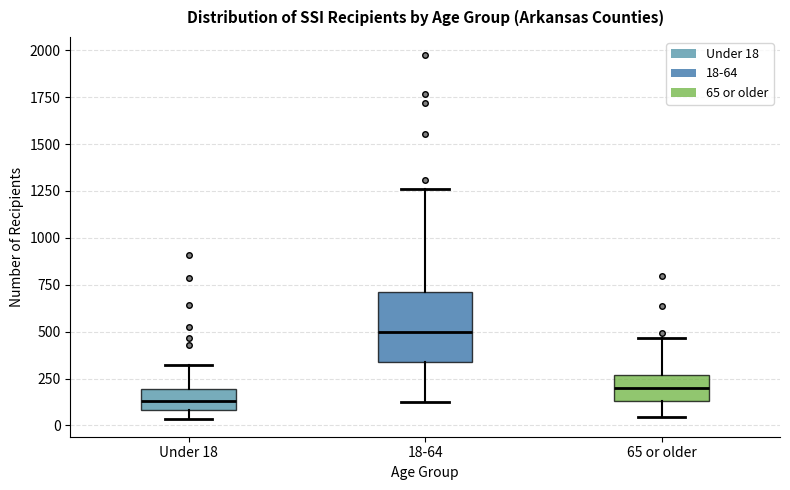

Reading left to right, transcribe this box plot: for each box, give where its median line is, the range the box spans, and where its two whiskers end, as read against the y-axis. The values are not printed on the chart, so give them approximately, as read against the axis.

Under 18: median 150, box 100 to 200, whiskers 50 to 300
18-64: median 500, box 350 to 700, whiskers 150 to 1250
65 or older: median 200, box 150 to 250, whiskers 50 to 450